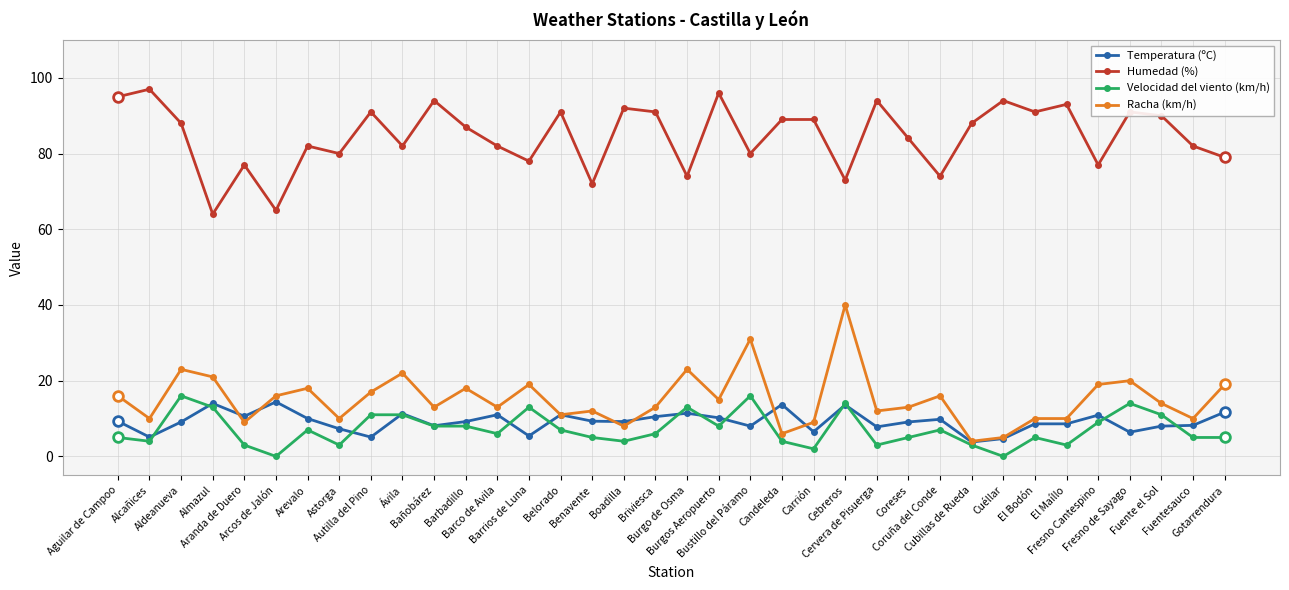

Count the number of data series in this chart.

4